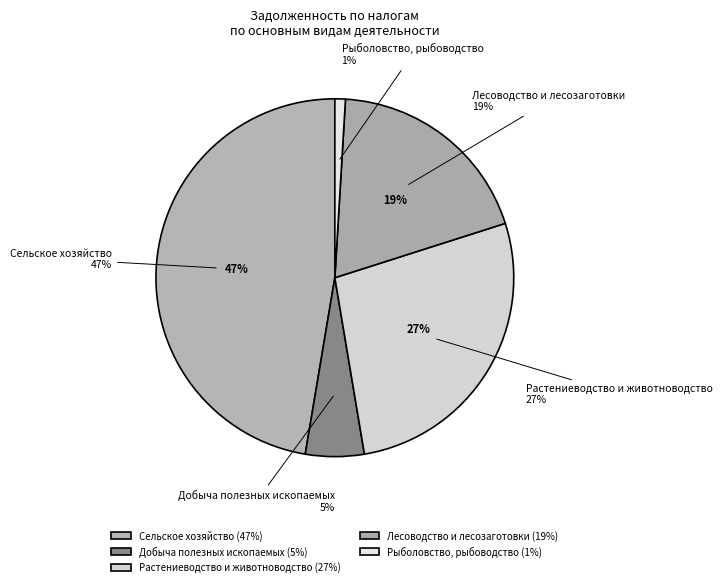

Which category has the smallest portion of the pie?

Рыболовство, рыбоводство